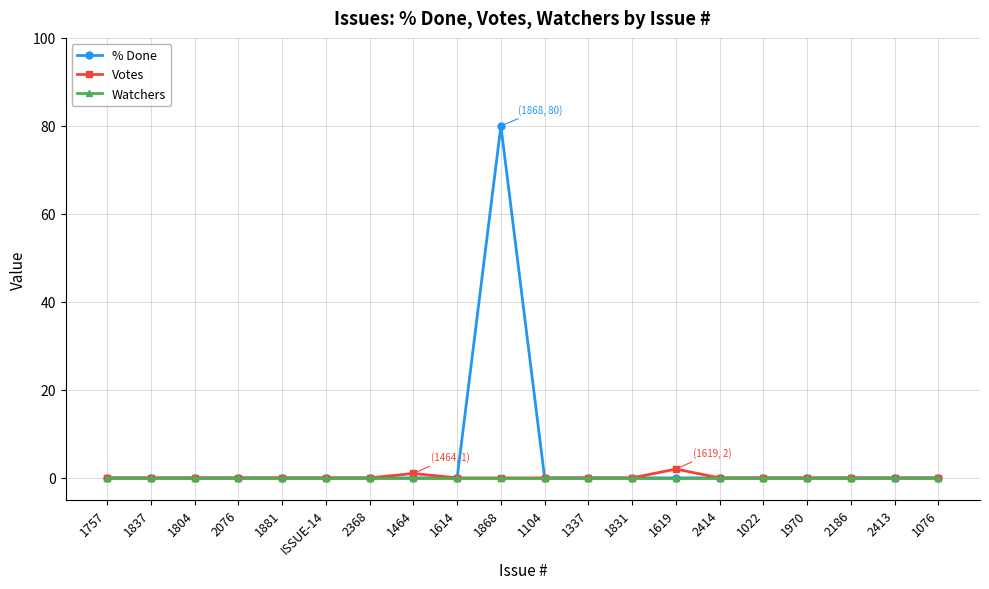

What is the difference between the maximum and minimum values in the % Done series?

80